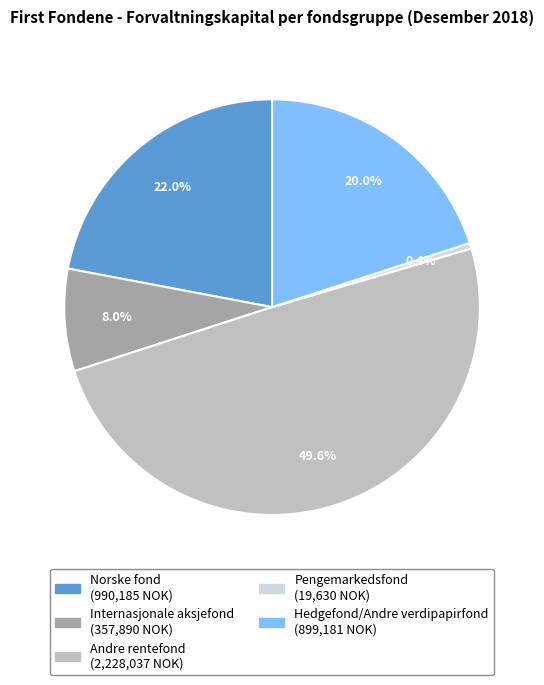

Which slice is the largest?

Andre rentefond